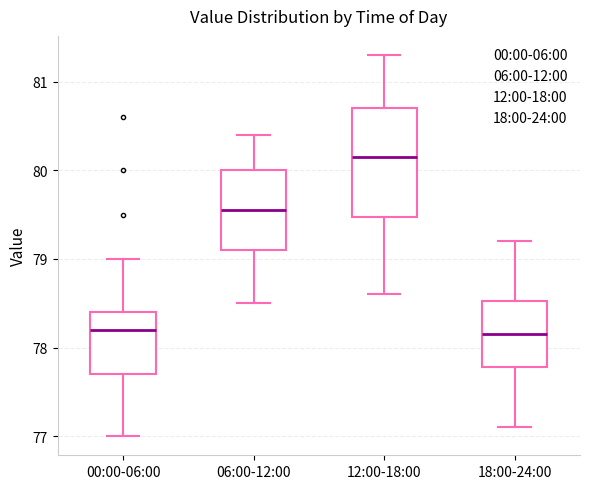

Where is the lower edge of the box for 00:00-06:00 on the y-axis? The values are not printed on the chart, so give them approximately, as read against the axis.

77.7